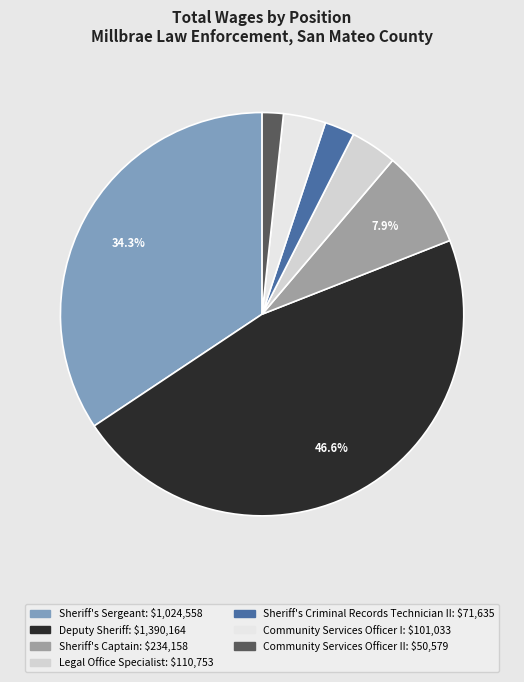

How many slices are in this pie chart?

7